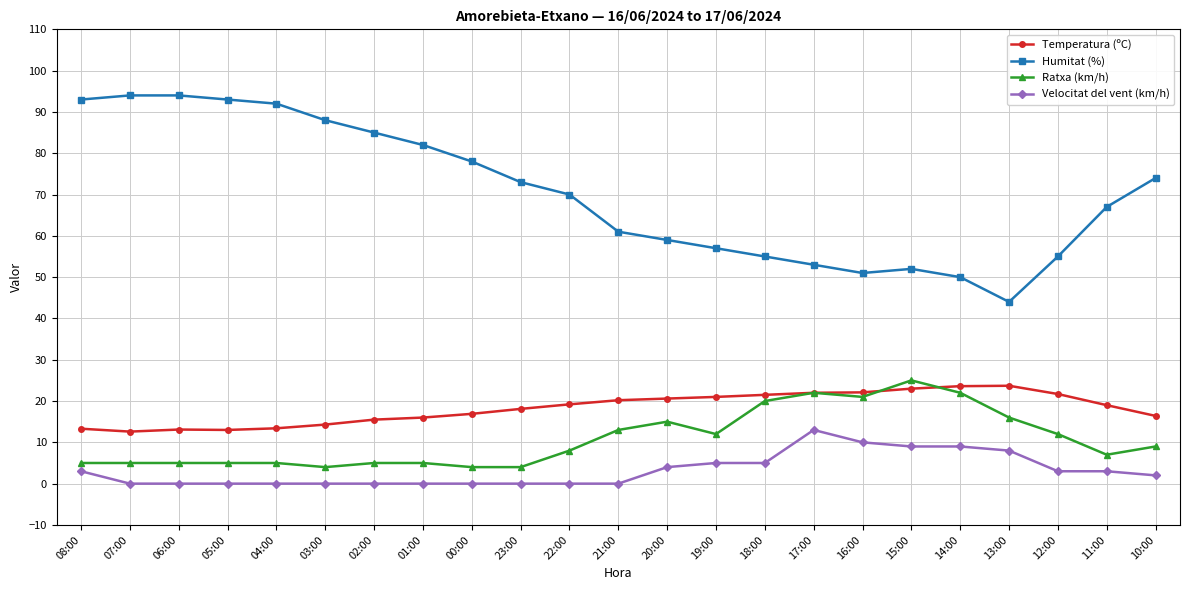

What is the label of the 5th point from the left?

04:00